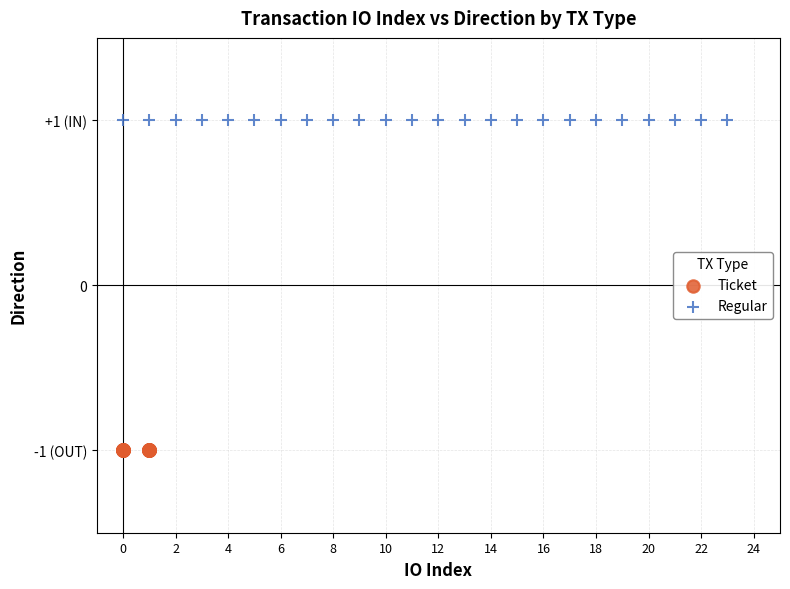

Which series reaches the maximum Y coordinate?

Regular